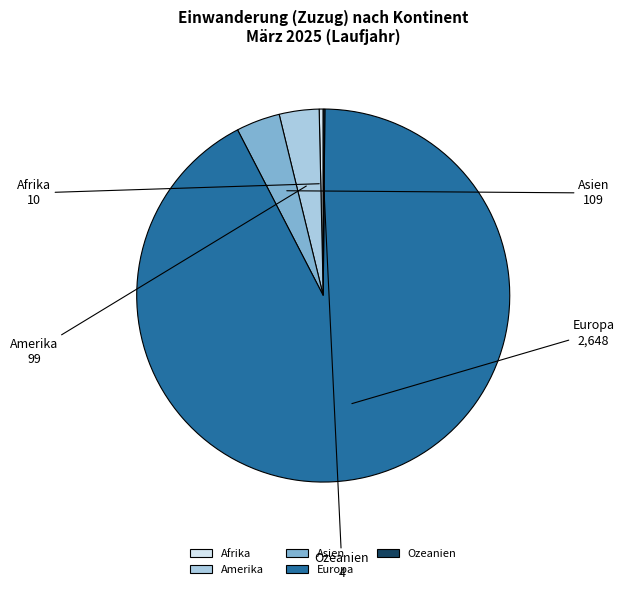

Do Asien and Europa together represent more than half of the pie?

Yes